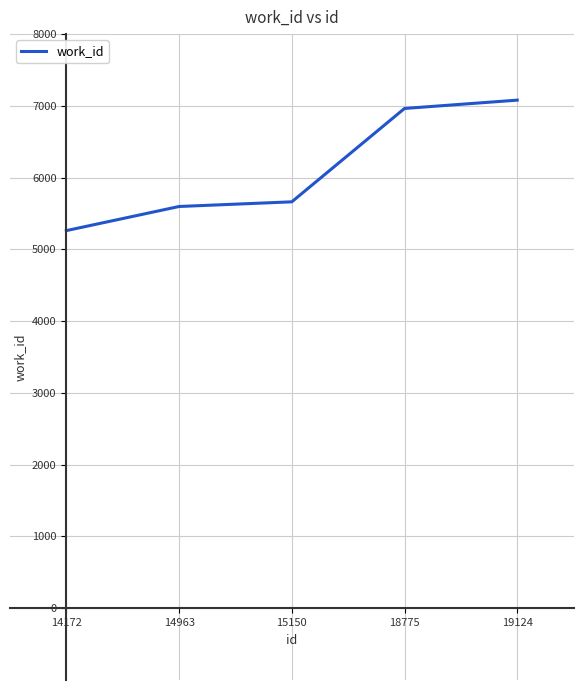

The chart shows a value of 6964 at 18775. True or false?

True